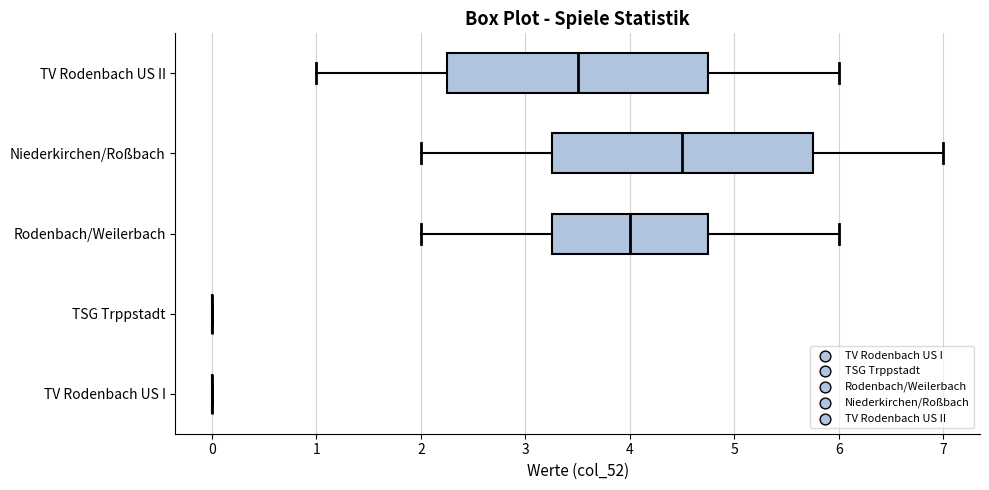

Where does the median line of the box for Niederkirchen/Roßbach sit on the x-axis? The values are not printed on the chart, so give them approximately, as read against the axis.

4.5